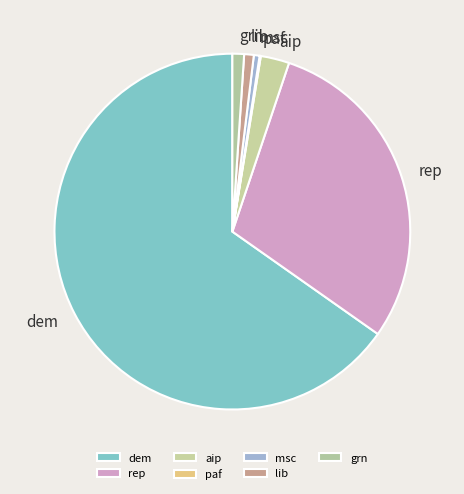

What is the smallest slice in the pie chart?

paf